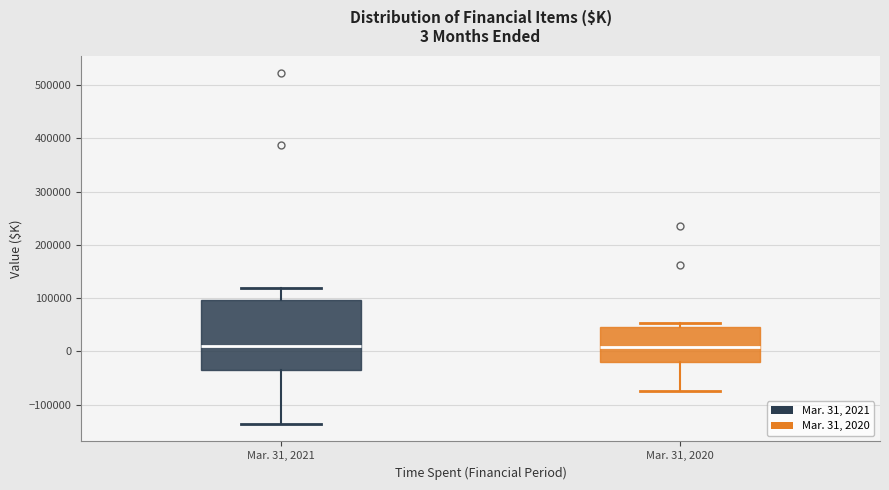

Which box is the tallest, from its lower edge to its upper edge?

Mar. 31, 2021